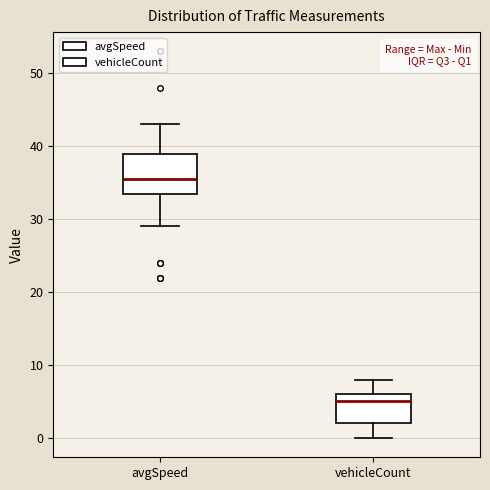

Which box has the highest median line?

avgSpeed